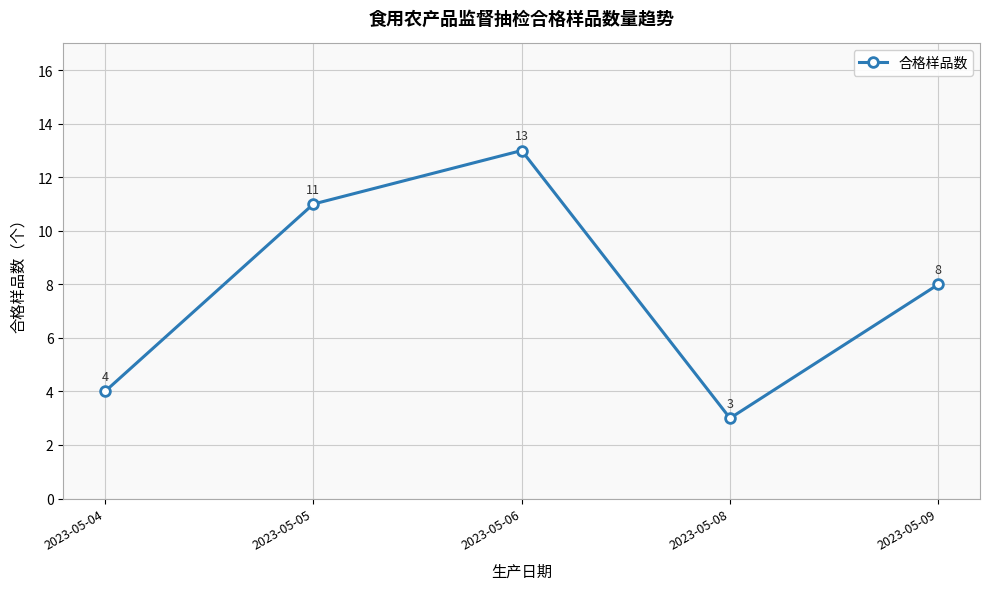

Rank the categories by value from highest to lowest.

2023-05-06, 2023-05-05, 2023-05-09, 2023-05-04, 2023-05-08